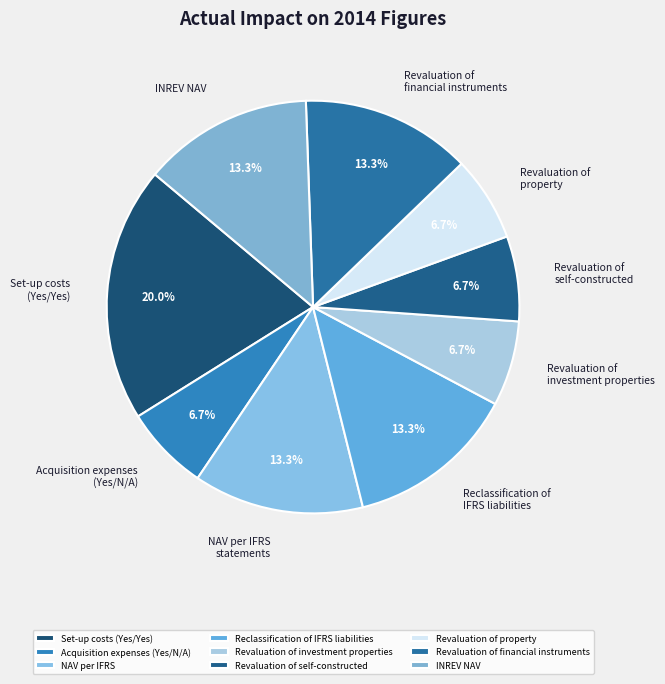

The Revaluation of property slice represents 7% of the pie. True or false?

True